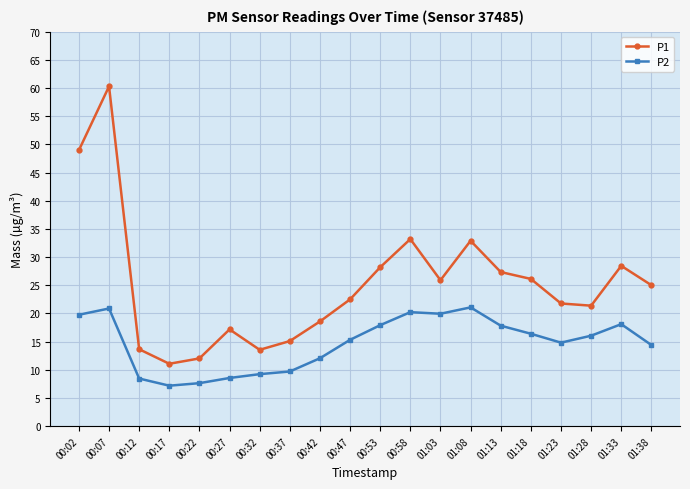

Rank the series by their average value, from lowest to highest.

P2, P1